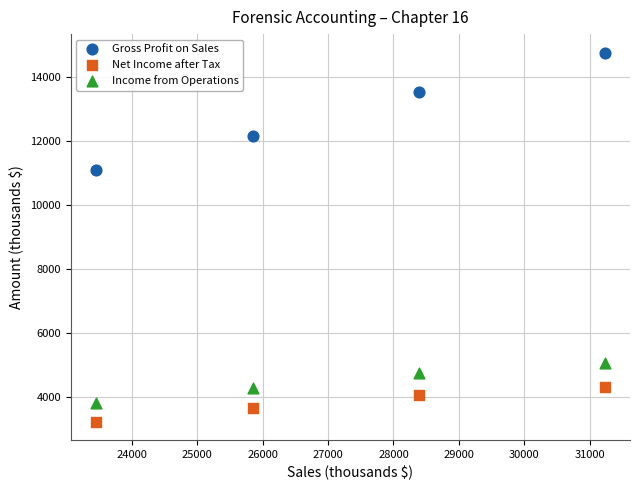

Across all data points, what is the average Y value?

7048.9